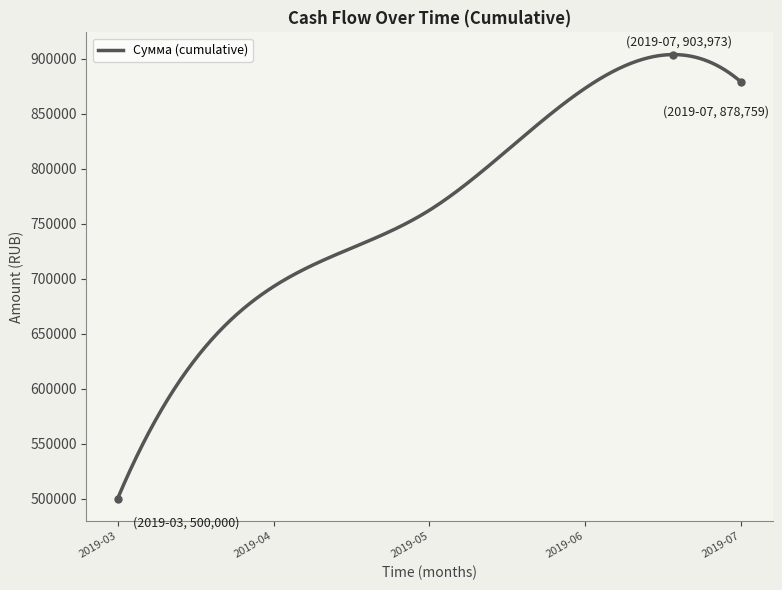

What is the smallest value displayed?

500000.0